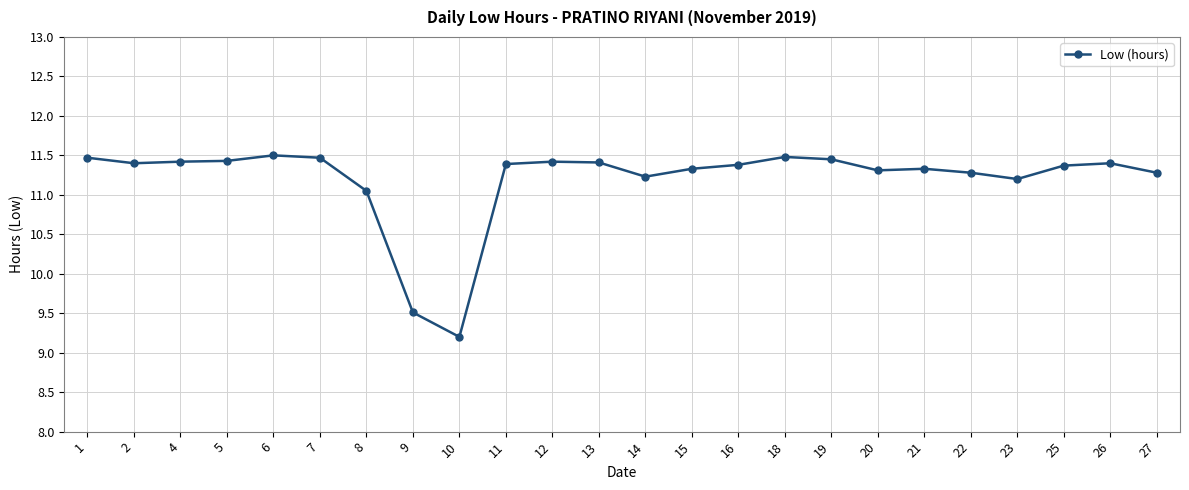

How many values are below 11?

2